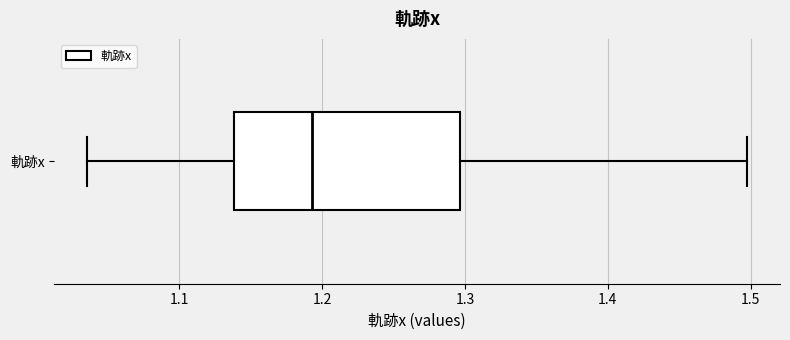

Read this box plot against the x-axis: the position of the median line, the range covered by the box, and the ends of both whiskers. The values are not printed on the chart, so give them approximately, as read against the axis.

median 1.19, box 1.14 to 1.30, whiskers 1.04 to 1.50